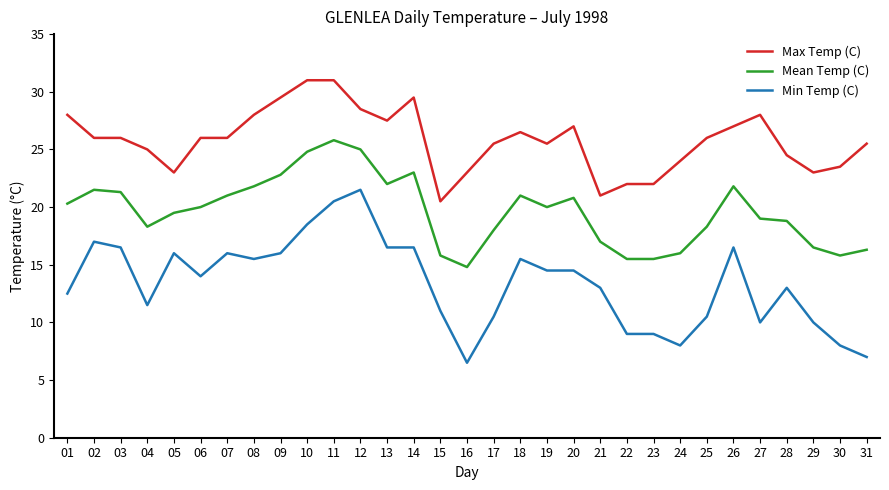

What is the spread (max minus min) of values at 05?

7.0